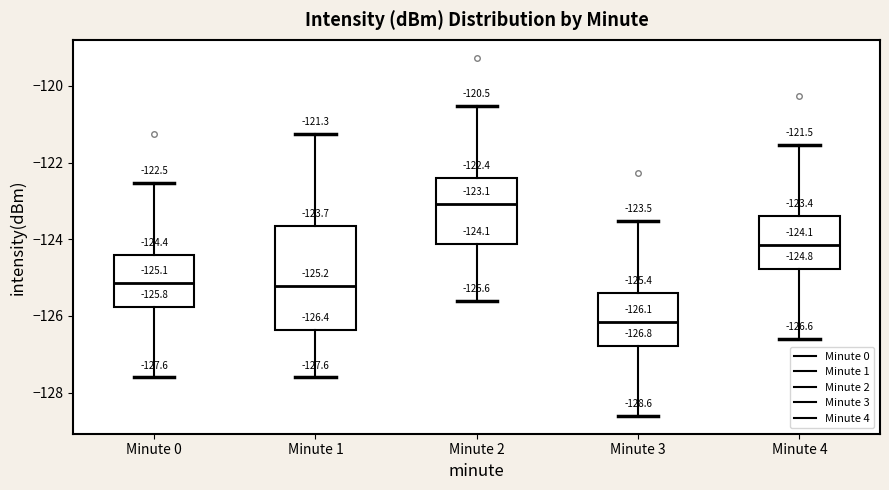

Which box is the tallest, from its lower edge to its upper edge?

Minute 1